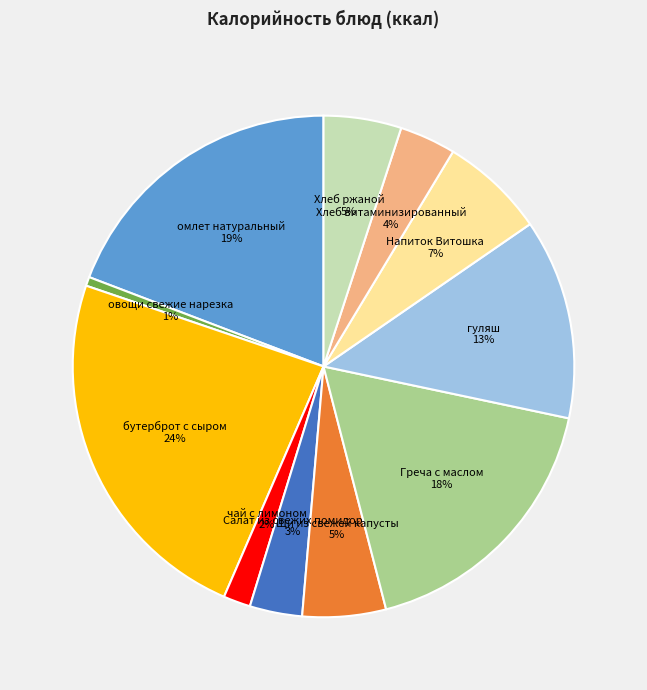

To the nearest percent, what is the difference between the гуляш and Салат из свежих помидор slice percentages?

10%